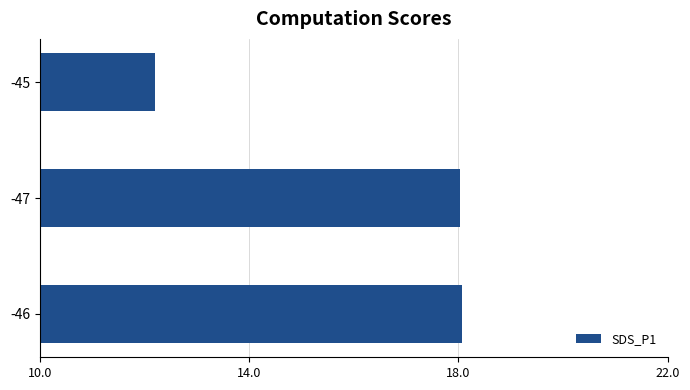

Is it true that the value at -45 is 12.2?

True